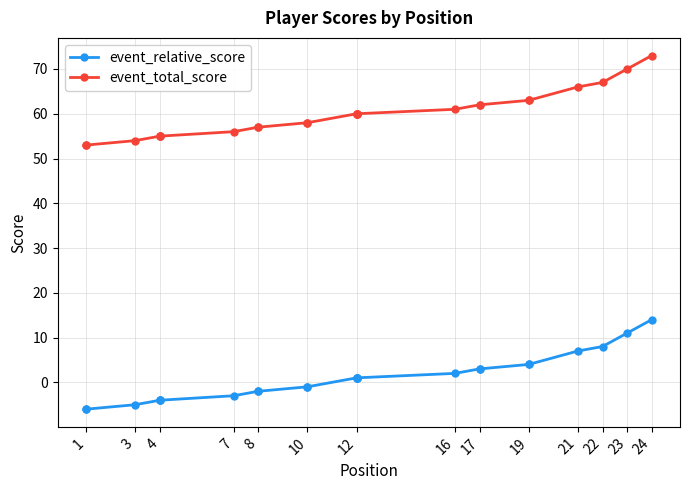

True or false: event_total_score and event_relative_score cross at least once.

False